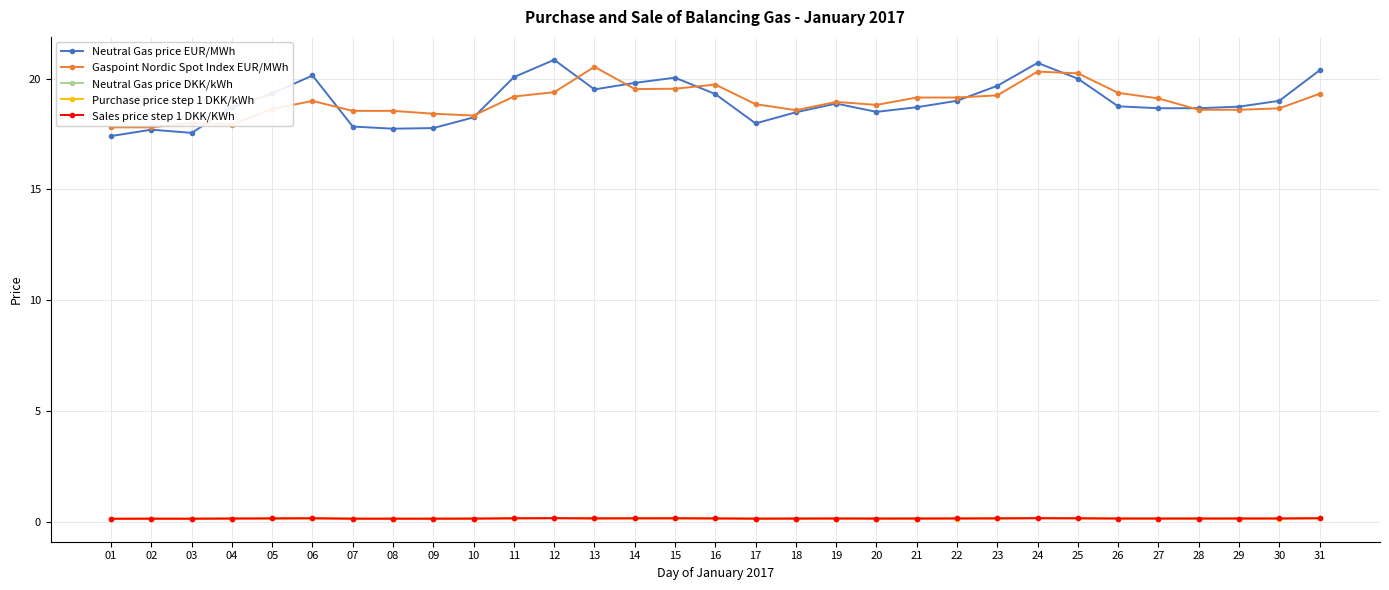

What is the sum of all Purchase price step 1 DKK/kWh values?

4.4